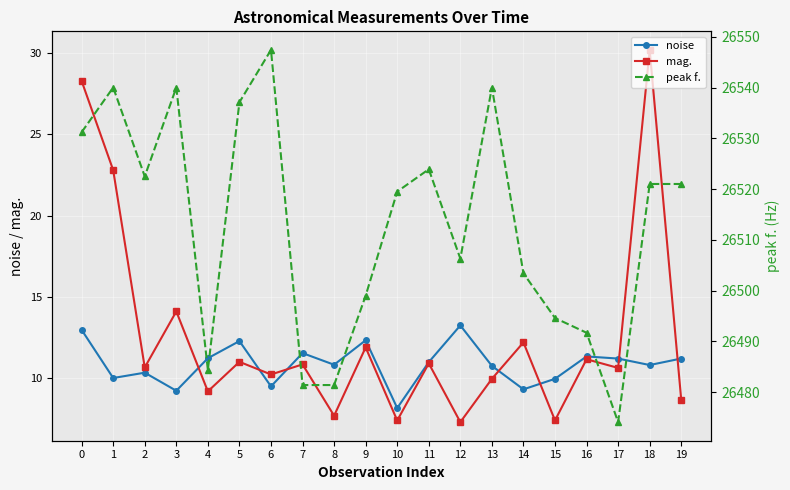

Rank the series at 5 from lowest to highest value.

mag., noise, peak f.